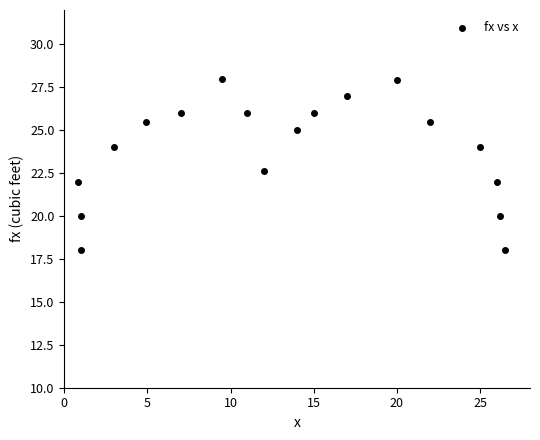

What Y value in the scatter plot is closest to 23?

22.6